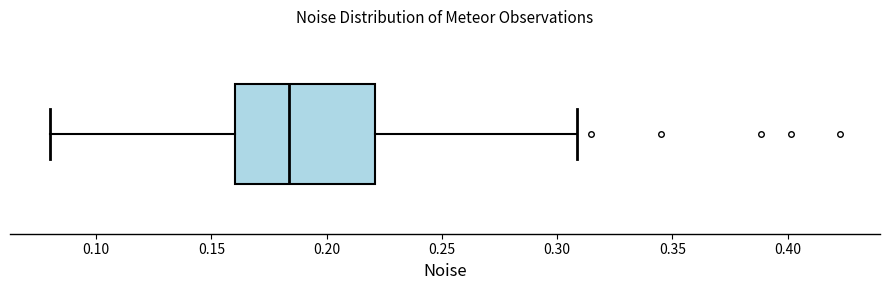

Read this box plot against the x-axis: the position of the median line, the range covered by the box, and the ends of both whiskers. The values are not printed on the chart, so give them approximately, as read against the axis.

median 0.185, box 0.160 to 0.220, whiskers 0.080 to 0.310